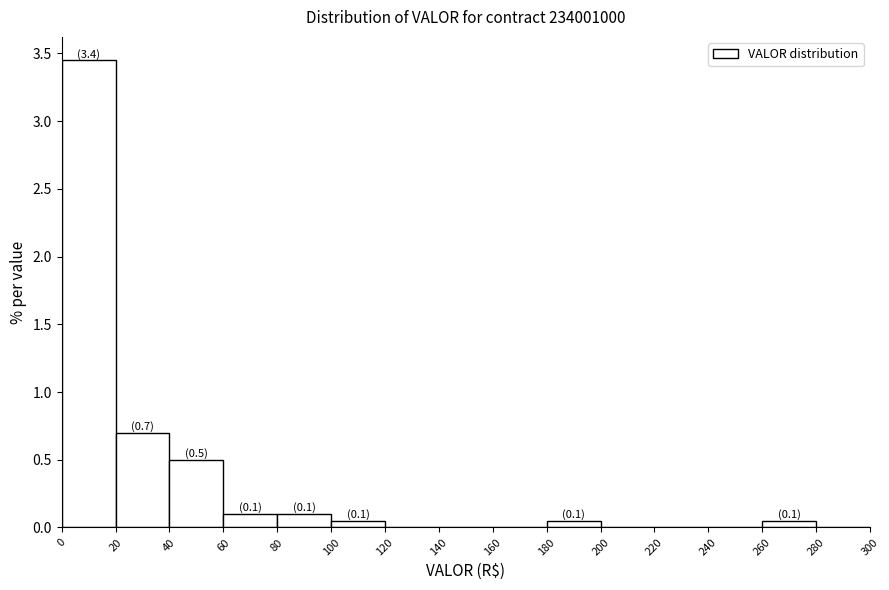

Over which range of the x-axis is the bar tallest?

0 to 20